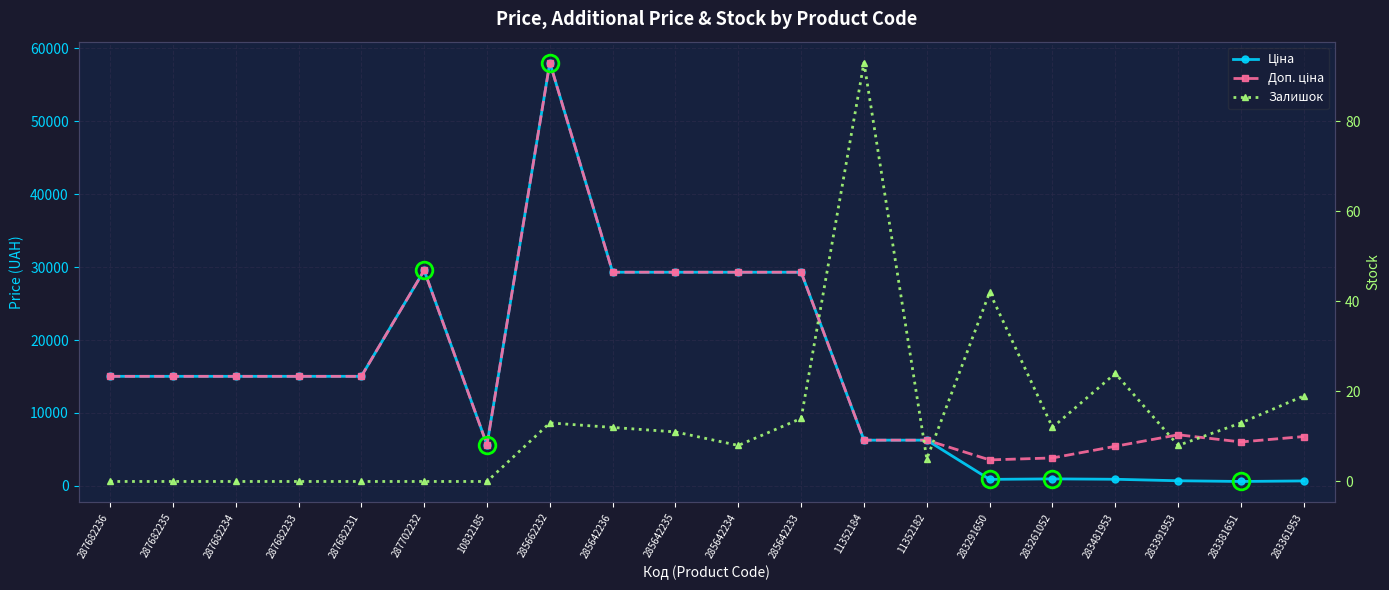

At which category does Ціна reach its first local peak?

287702232